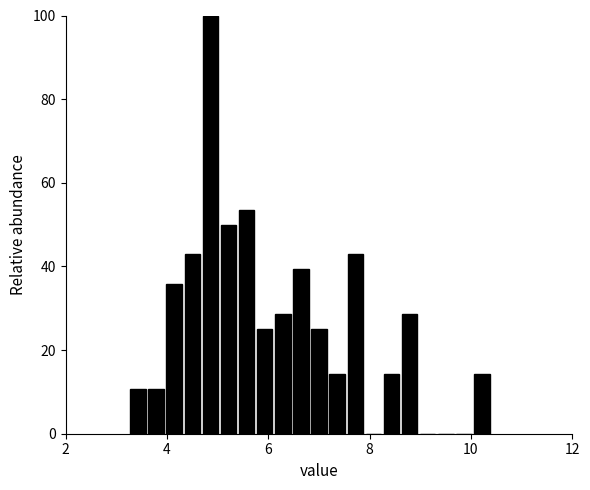

Read against the x-axis, roughly where is the centre of the tallest bar?

4.8